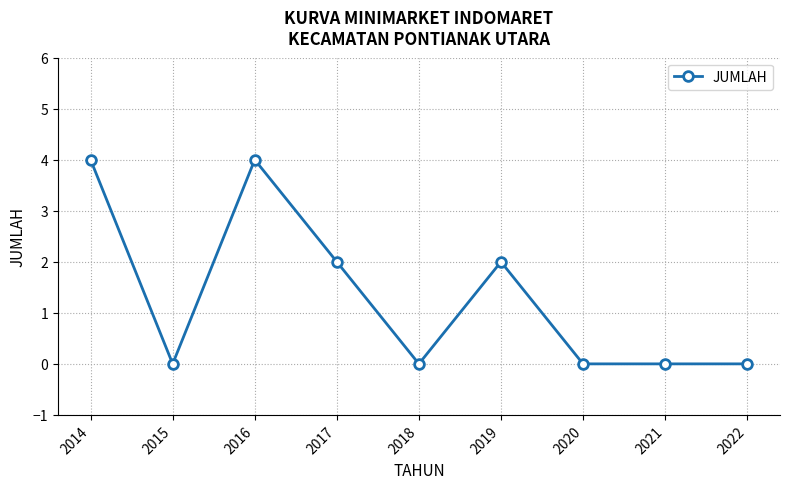

What is the difference between the maximum and second lowest values?

4